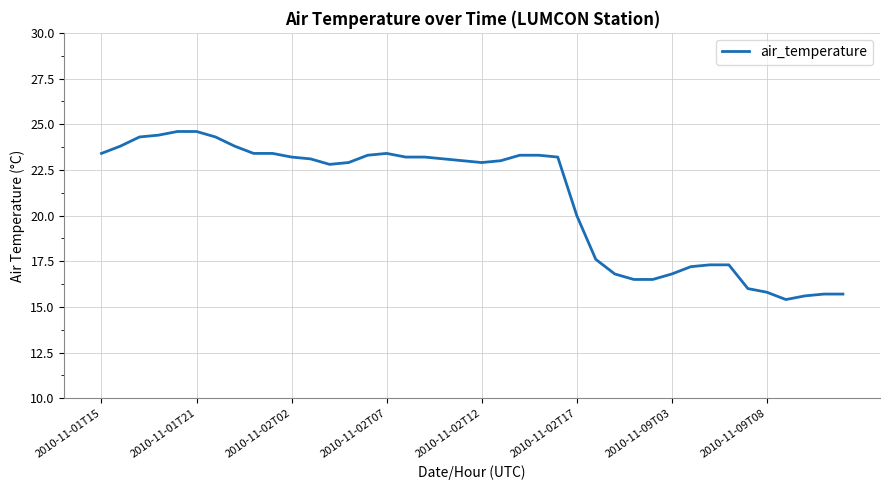

What is the difference between the maximum and minimum values?

9.2